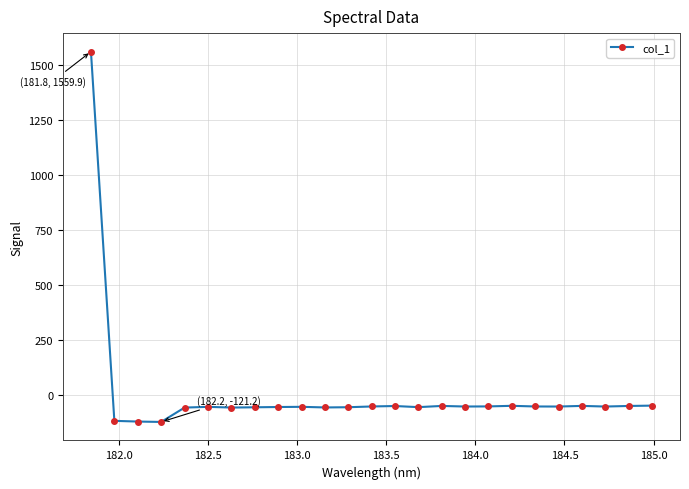

True or false: there are more than 0 points higher than both neighbors.

True